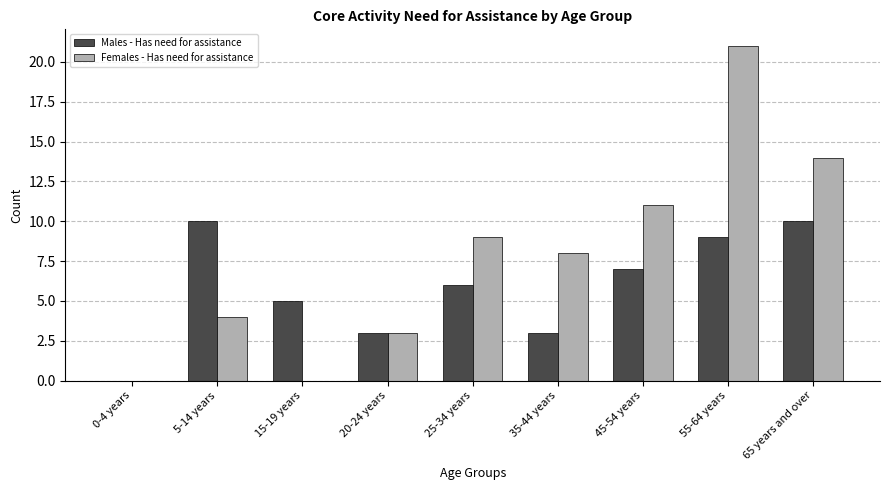

Count the Males - Has need for assistance values in the range 3 to 9.

6